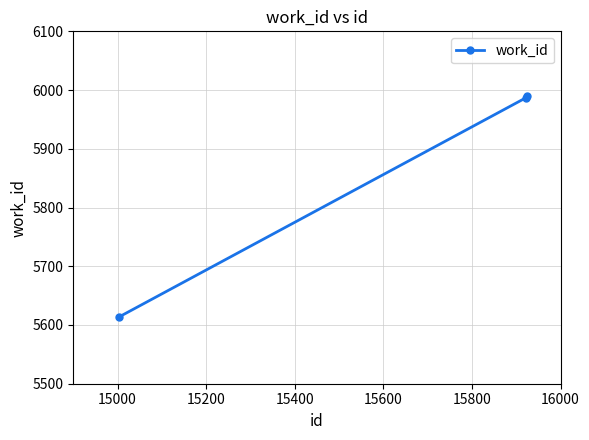

What is the value of the 2nd point from the left?

5987